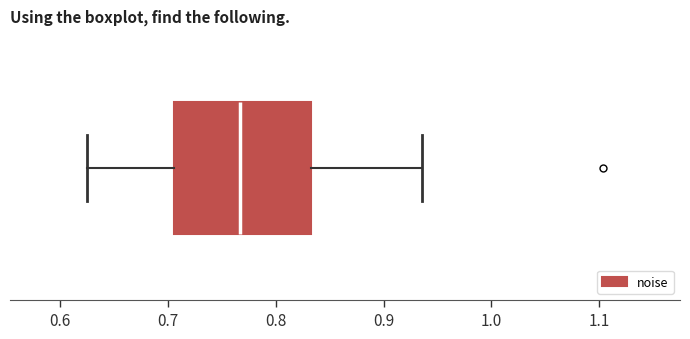

Where does the right whisker of the box end on the x-axis? The values are not printed on the chart, so give them approximately, as read against the axis.

0.94